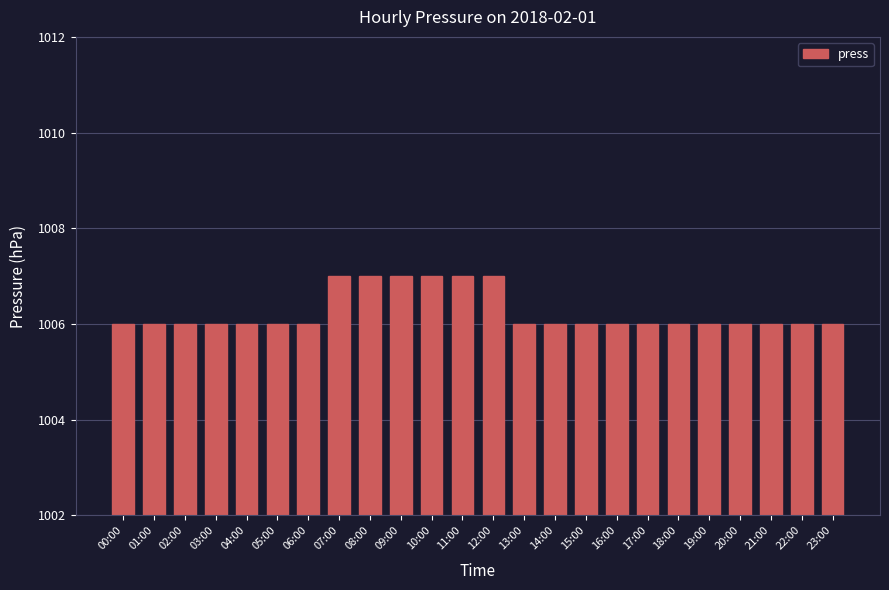

What is the average value?

1006